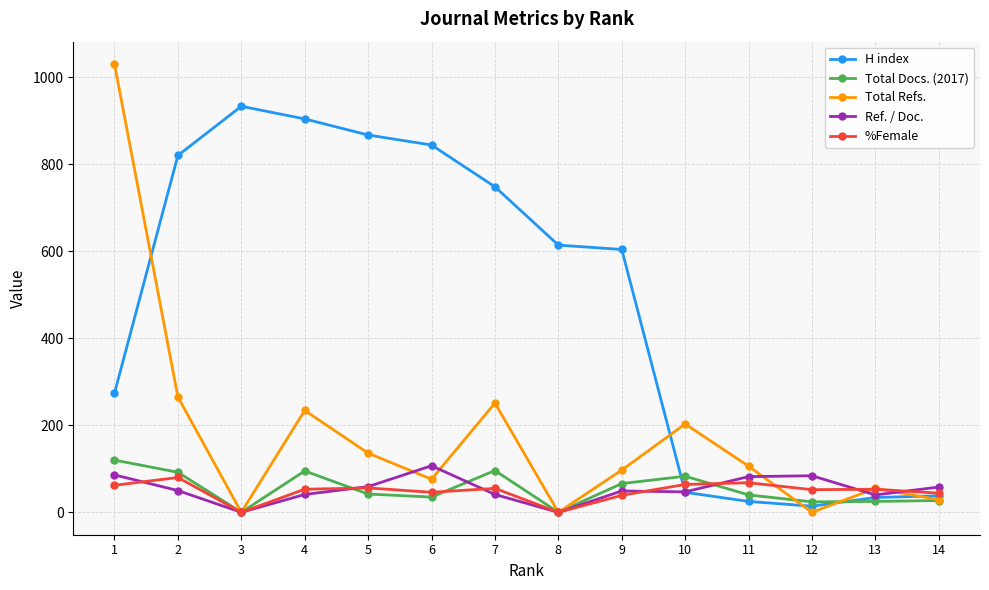

How many values in the H index series are below 614?

7